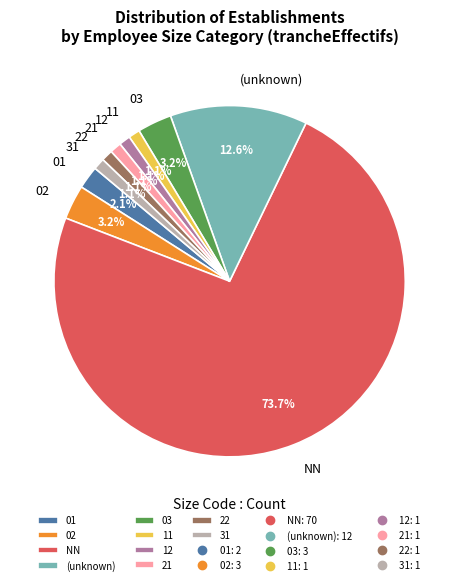

Is there any slice that represents more than half of the pie?

Yes